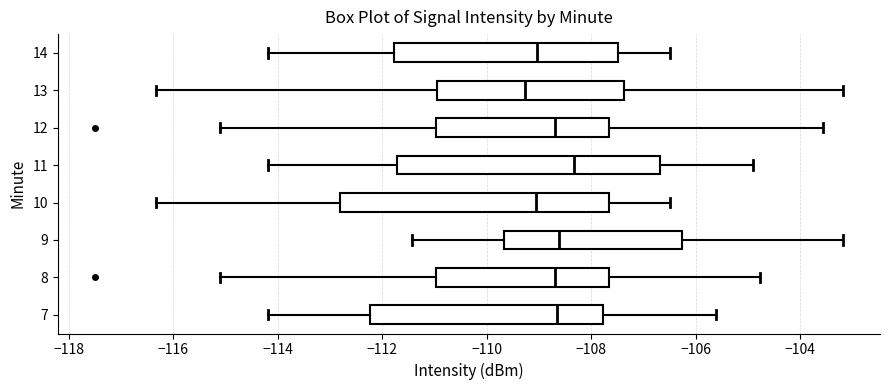

Reading bottom to top, transcribe this box plot: for each box, give where its median line is, the range the box spans, and where its two whiskers end, as read against the x-axis. The values are not printed on the chart, so give them approximately, as read against the axis.

7: median -108.6, box -112.2 to -107.8, whiskers -114.2 to -105.6
8: median -108.6, box -111.0 to -107.6, whiskers -115.0 to -104.8
9: median -108.6, box -109.6 to -106.2, whiskers -111.4 to -103.2
10: median -109.0, box -112.8 to -107.6, whiskers -116.4 to -106.4
11: median -108.4, box -111.8 to -106.6, whiskers -114.2 to -105.0
12: median -108.6, box -111.0 to -107.6, whiskers -115.0 to -103.6
13: median -109.2, box -111.0 to -107.4, whiskers -116.4 to -103.2
14: median -109.0, box -111.8 to -107.4, whiskers -114.2 to -106.4